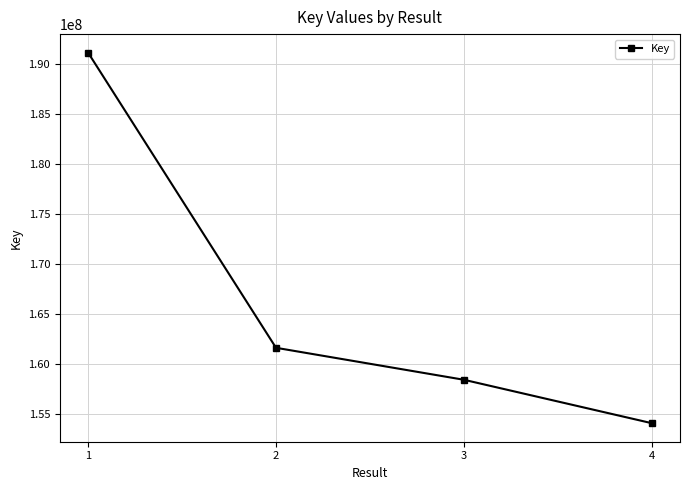

What is the value of the 1st point from the left?

191155471